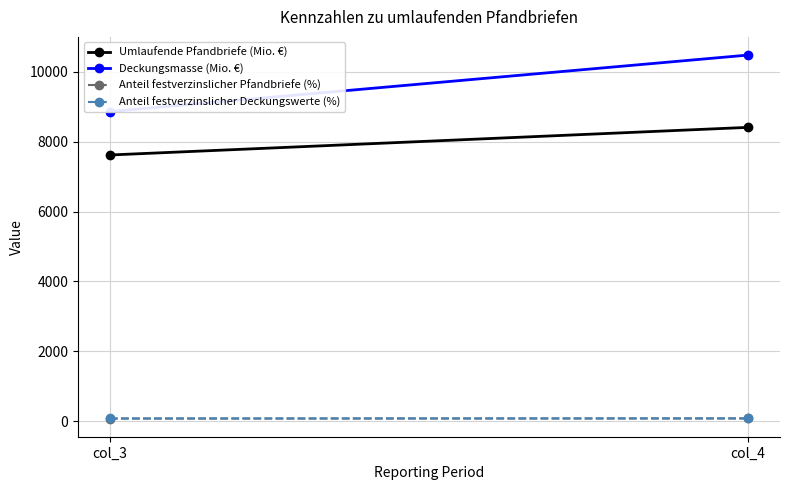

Which has a higher value, col_3 or col_4?

col_4